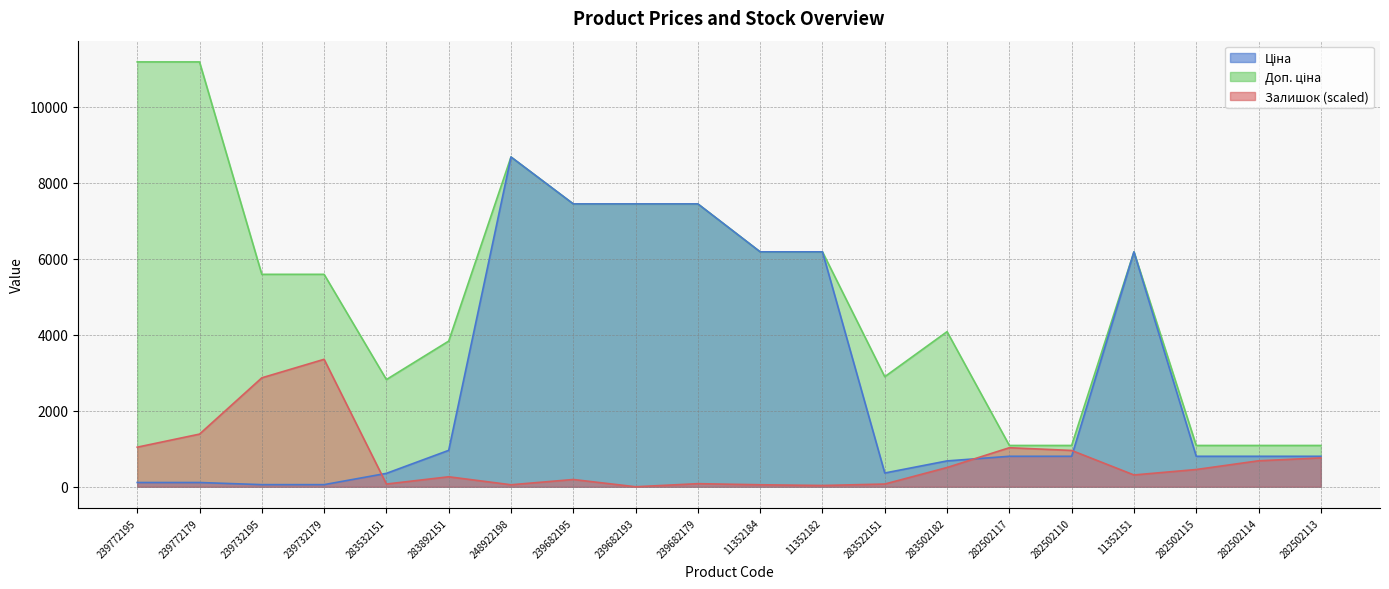

Reading left to right, extract all data points from this chart.

Ціна: 111.8	111.8	55.9	55.9	352.6	958.4	8679.5	7444.6	7444.6	7444.6	6182.6	6182.6	362.1	680.4	802.1	802.1	6182.6	802.1	802.1	802.1
Доп. ціна: 11182.0	11182.0	5591.0	5591.0	2821.2	3833.8	8679.5	7444.6	7444.6	7444.6	6182.6	6182.6	2896.6	4082.3	1087.0	1087.0	6182.6	1087.0	1087.0	1087.0
Залишок: 1041.7	1385.8	2867.2	3354.6	71.7	262.8	52.6	191.1	0.0	81.2	52.6	33.5	71.7	506.5	1027.4	955.7	310.6	454.0	683.3	759.8